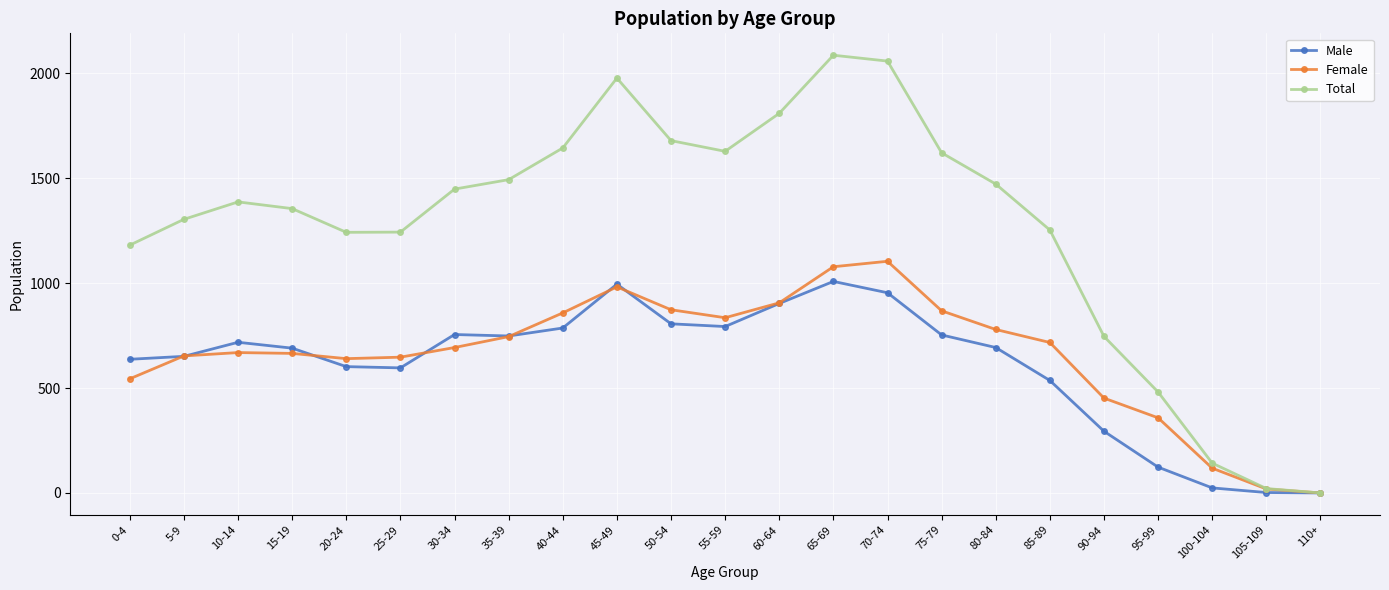

What is the total value across all series at 85-89?

2506